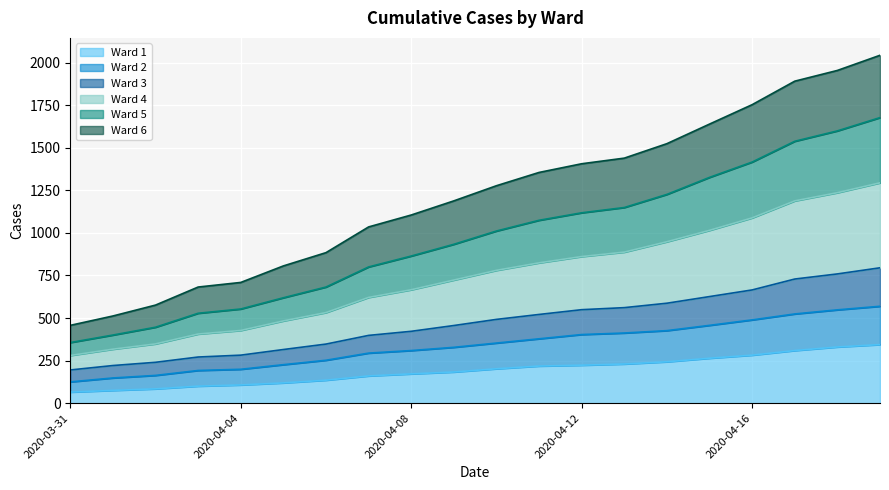

What is the minimum value for Ward 1?

65